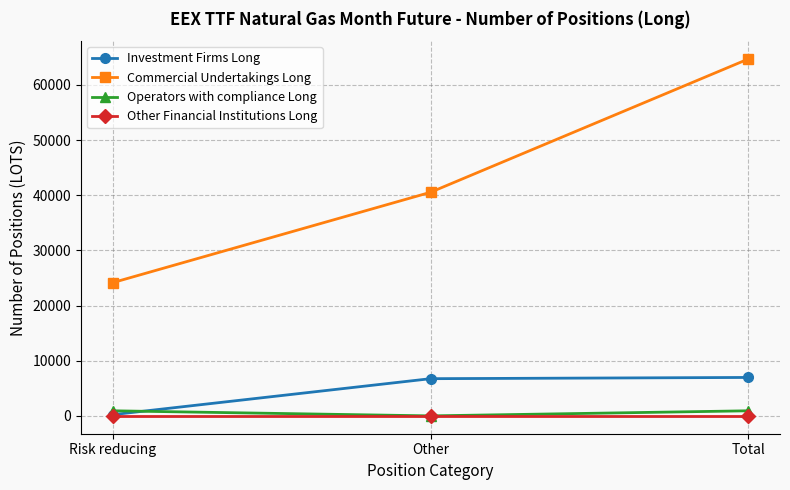

True or false: Commercial Undertakings Long has a value of 54664 at Other.

False